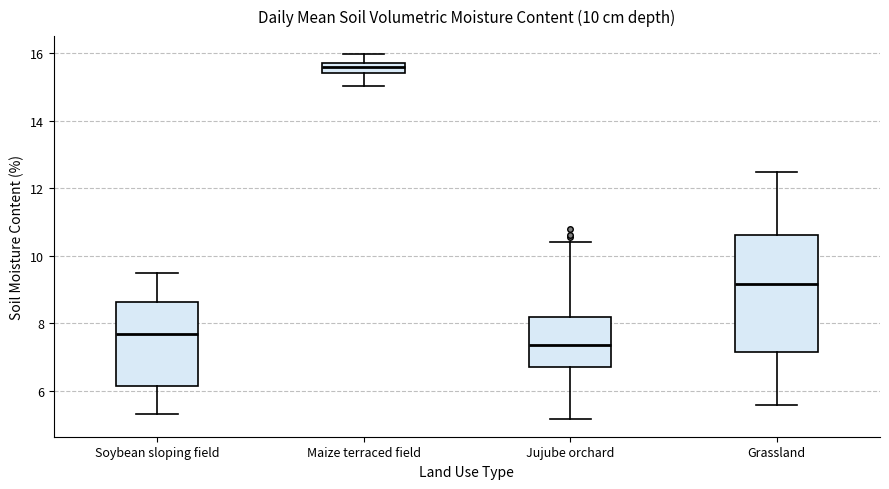

Reading left to right, transcribe this box plot: for each box, give where its median line is, the range the box spans, and where its two whiskers end, as read against the y-axis. The values are not printed on the chart, so give them approximately, as read against the axis.

Soybean sloping field: median 7.6, box 6.2 to 8.6, whiskers 5.4 to 9.4
Maize terraced field: median 15.6, box 15.4 to 15.8, whiskers 15.0 to 16.0
Jujube orchard: median 7.4, box 6.8 to 8.2, whiskers 5.2 to 10.4
Grassland: median 9.2, box 7.2 to 10.6, whiskers 5.6 to 12.4